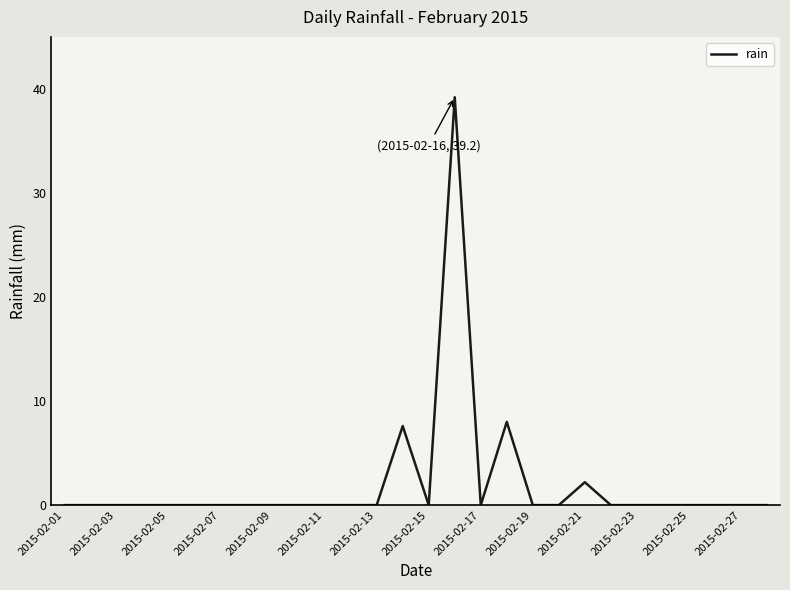

What is the maximum value shown in the chart?

39.2